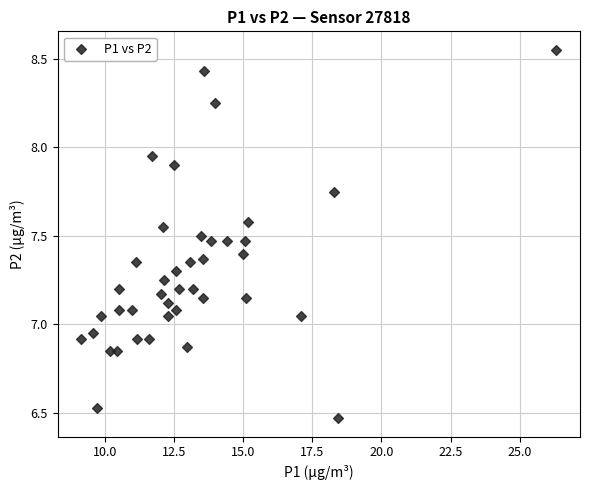

How many data points are displayed?

40